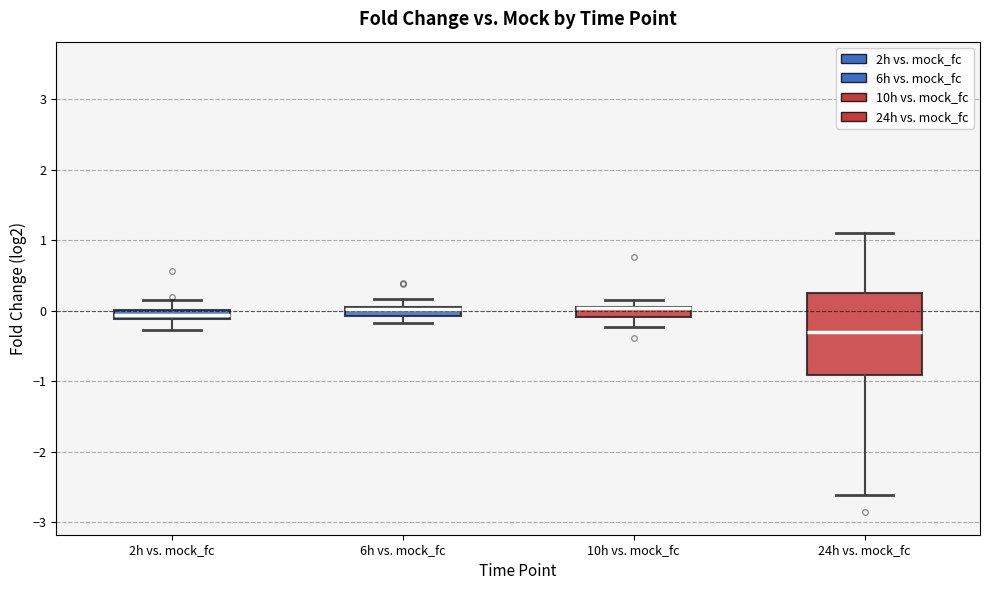

Which box is the tallest, from its lower edge to its upper edge?

24h vs. mock_fc